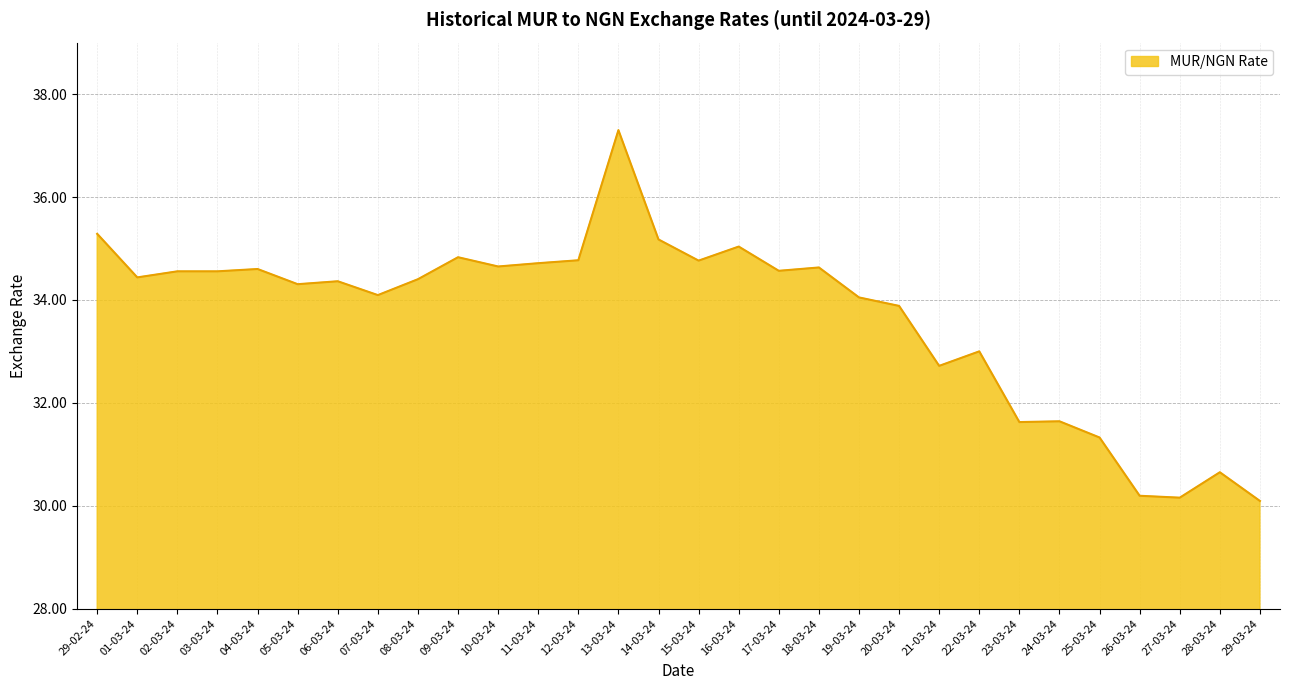

Count the number of data series in this chart.

1